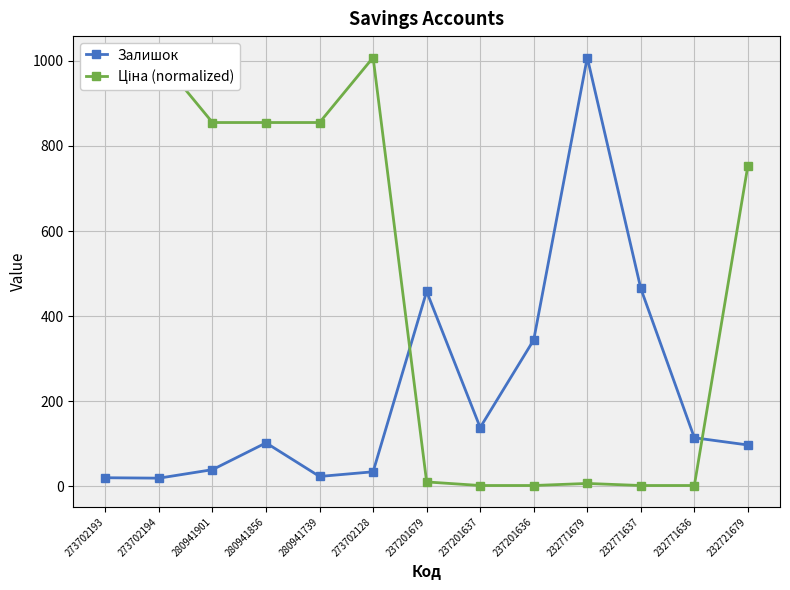

Is it true that Ціна (normalized) equals 1008.0 at 273702128?

True